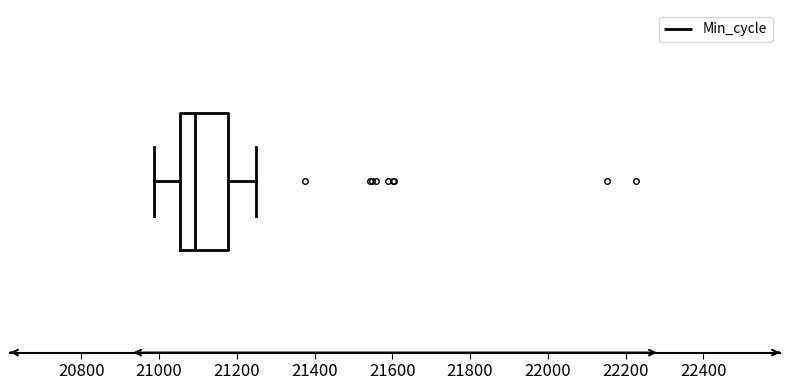

Where does the right whisker of the box end on the x-axis? The values are not printed on the chart, so give them approximately, as read against the axis.

21240